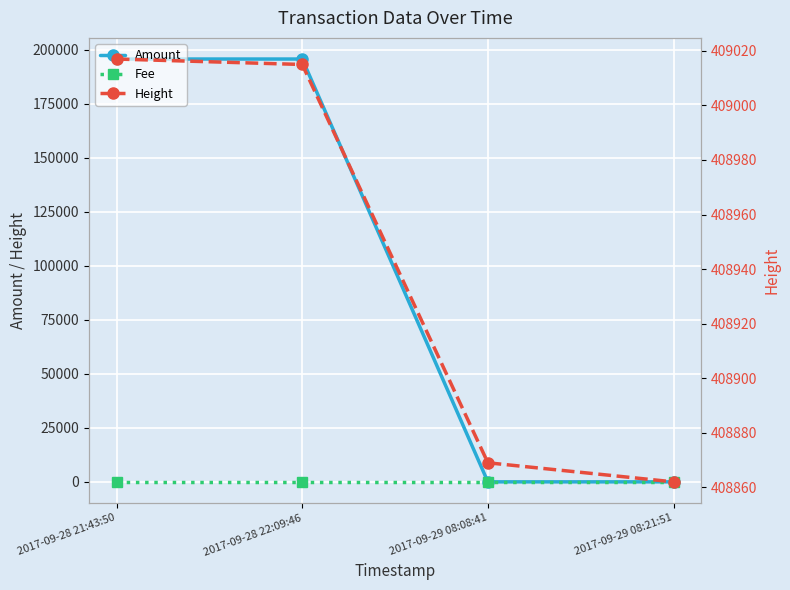

True or false: Fee and Amount cross at least once.

False